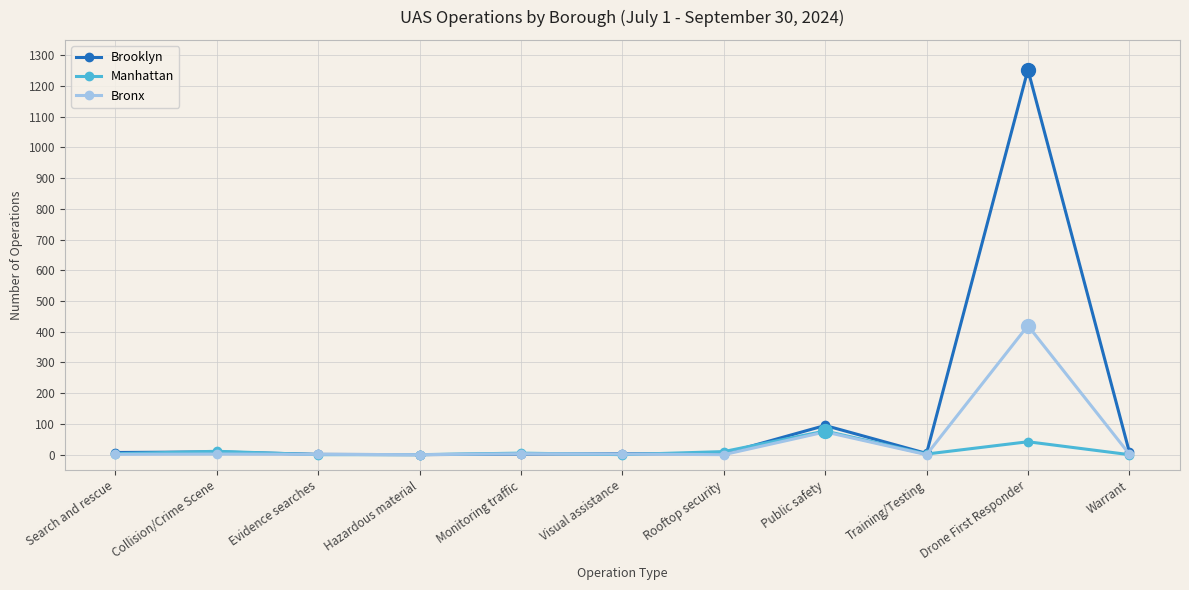

Which series has the largest total across all categories?

Brooklyn